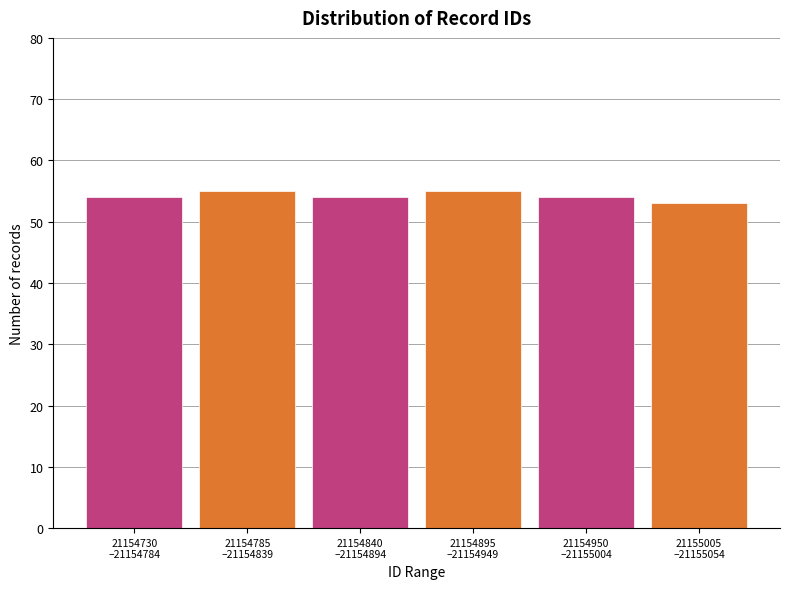

Reading left to right, extract all data points from this chart.

54	55	54	55	54	53